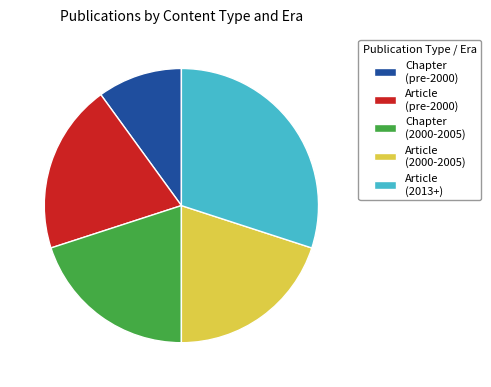

Is the sum of Chapter (pre-2000) and Article (pre-2000) greater than half?

No